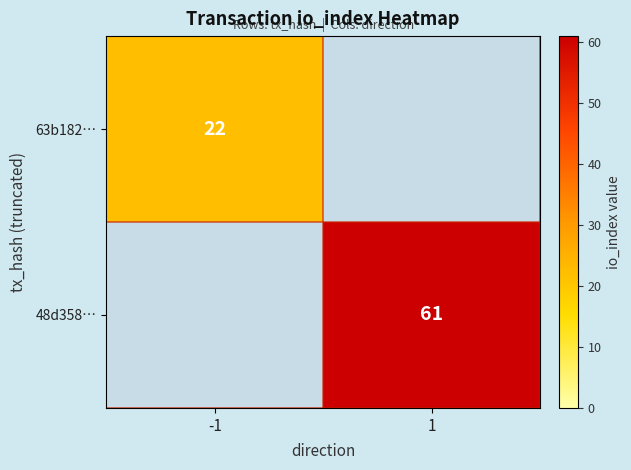

Is it true that 48d358… equals 61 at 1?

True